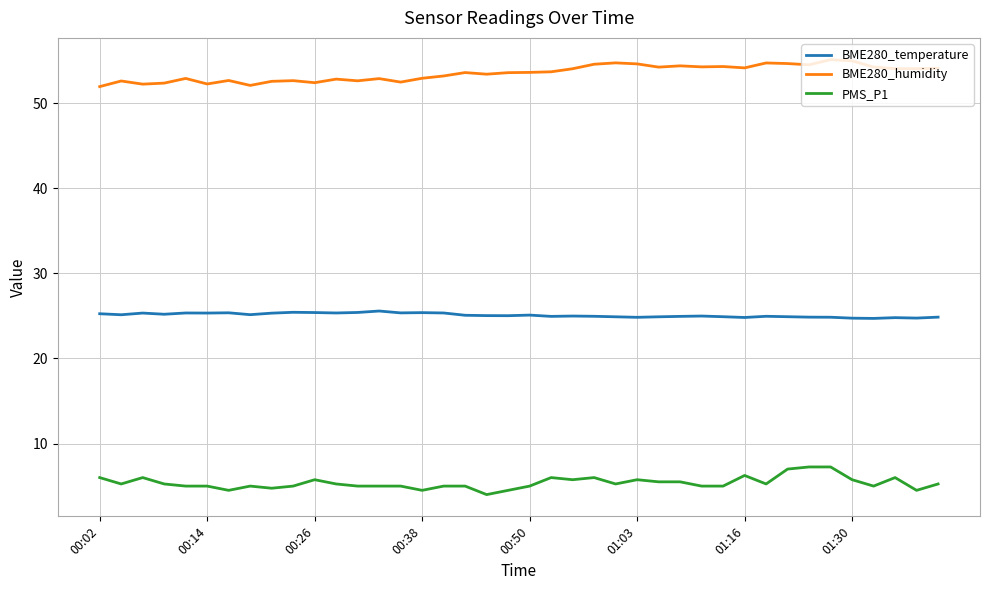

What is the minimum value shown in the chart?

4.0